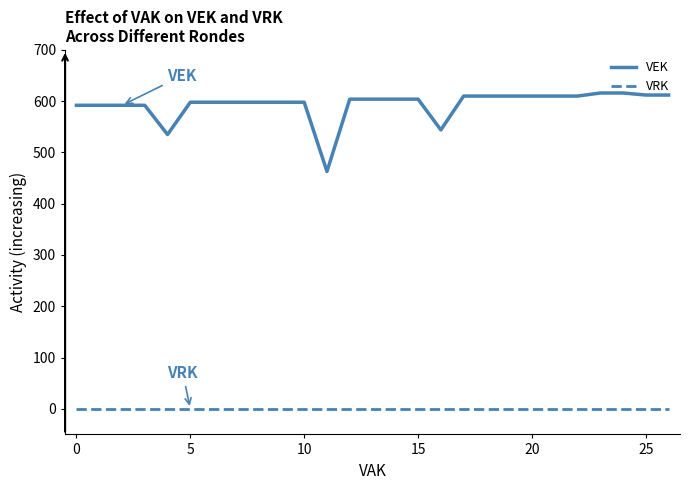

Which series has the widest spread of values?

VEK